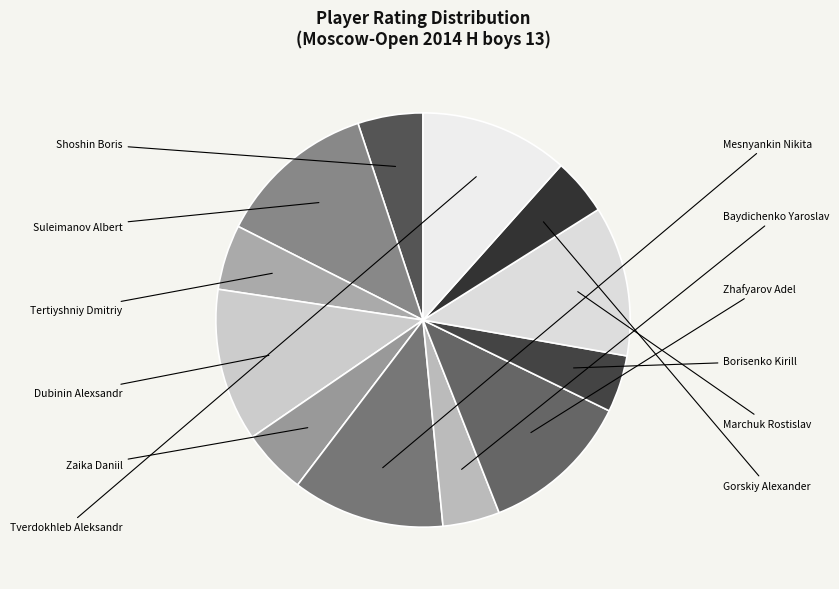

Between Zhafyarov Adel and Marchuk Rostislav, which is larger?

Zhafyarov Adel